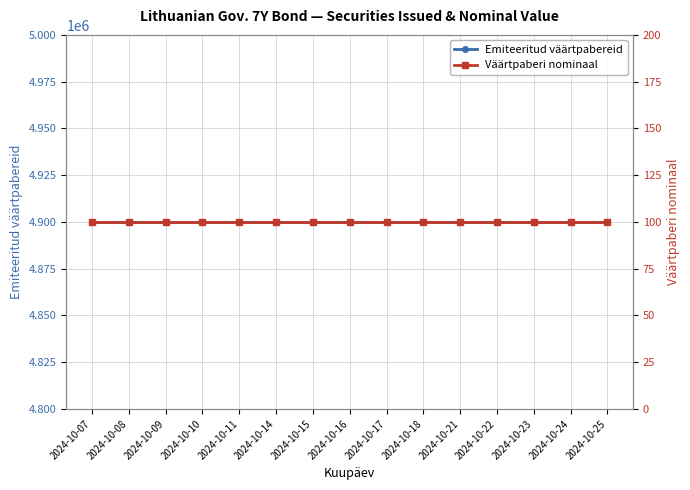

At 2024-10-15, list the series in order from smallest to largest.

Väärtpaberi nominaal, Emiteeritud väärtpabereid